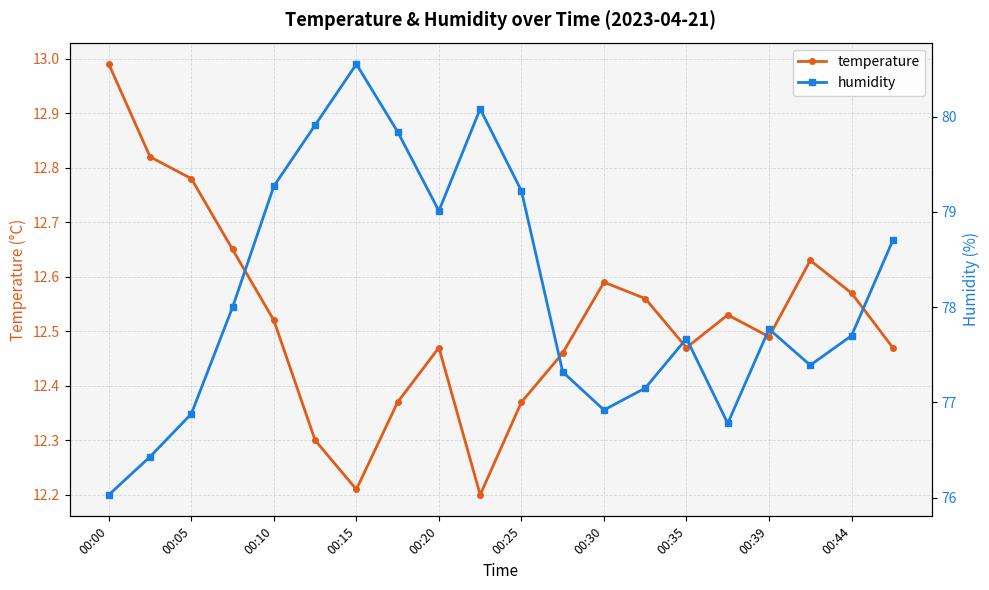

In humidity, how many points are higher than both neighbors (excluding endpoints)?

4